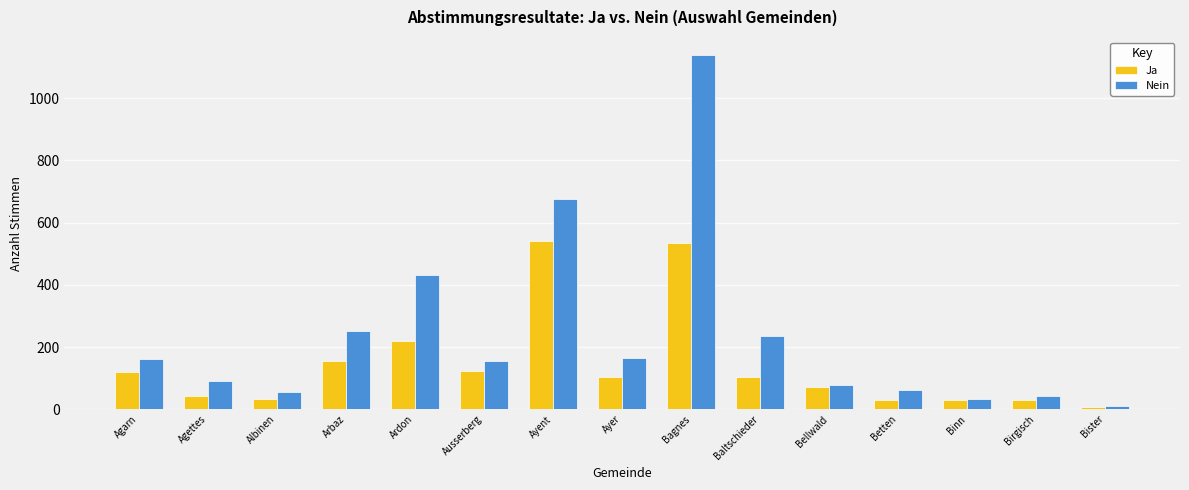

How many bars are there in total?

30